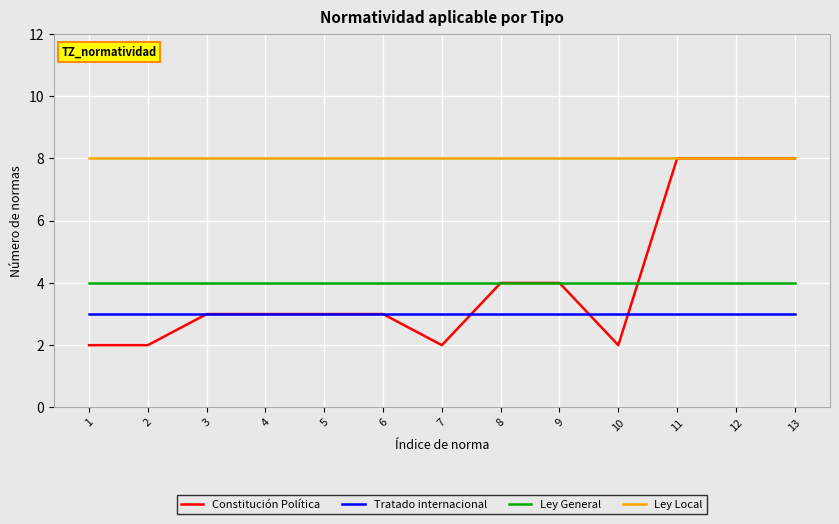

True or false: Ley General and Tratado internacional cross at least once.

False